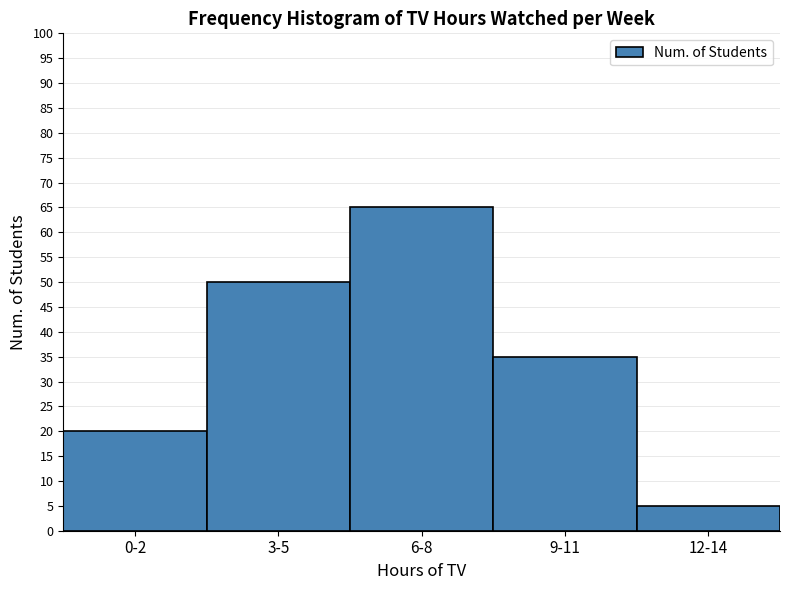

Reading right to left, extract all data points from this chart.

5	35	65	50	20